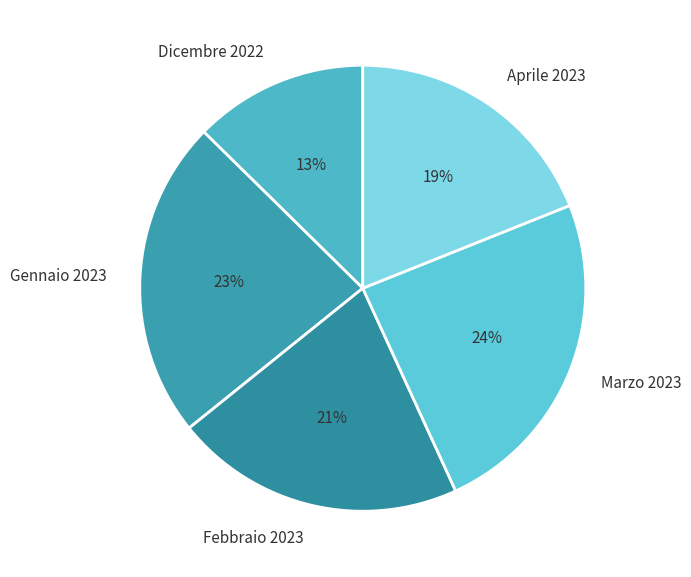

Approximately how many times larger is the value at Gennaio 2023 compared to Aprile 2023?

1.2